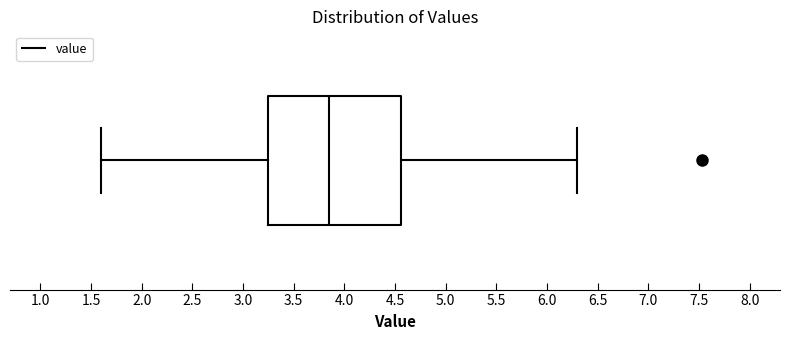

Where does the left whisker of the box end on the x-axis? The values are not printed on the chart, so give them approximately, as read against the axis.

1.60